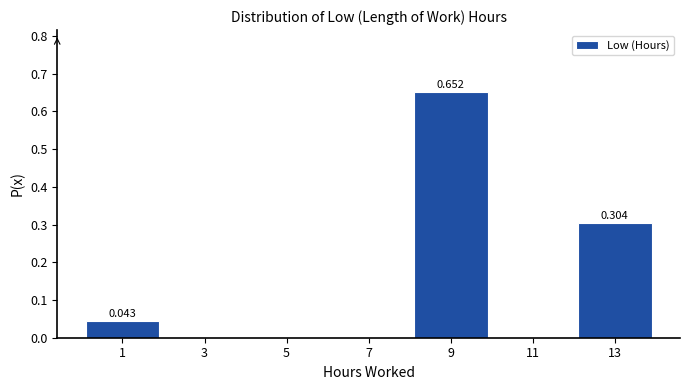

Over which range of the x-axis is the bar tallest?

8 to 10